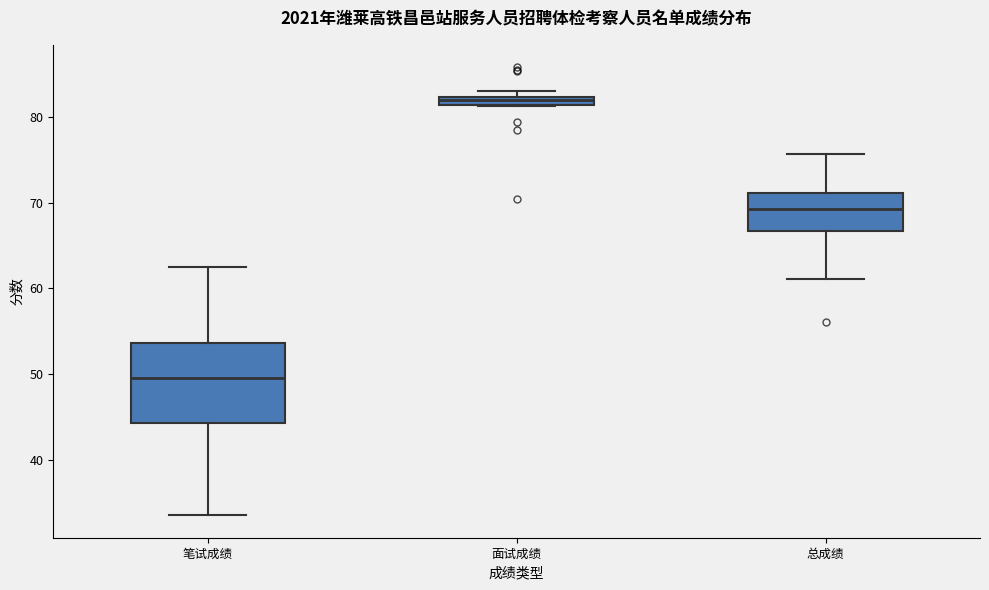

Comparing the boxes themselves (not the whiskers), which one is the tallest?

笔试成绩